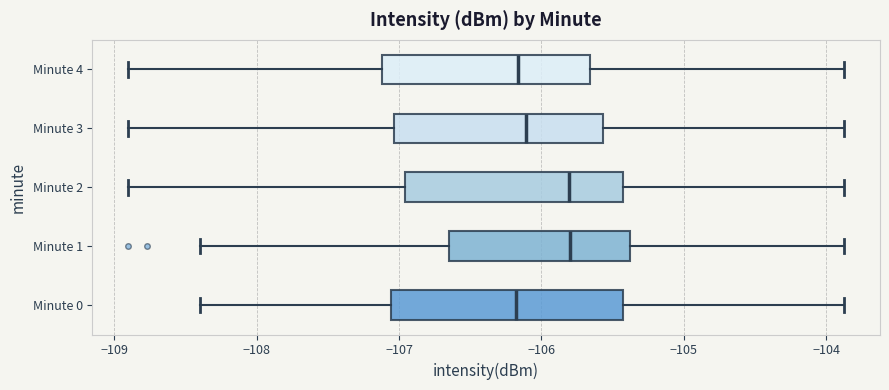

Reading bottom to top, read every box against the x-axis: the position of its median line, the range the box covers, and the ends of its whiskers. The values are not printed on the chart, so give them approximately, as read against the axis.

Minute 0: median -106.2, box -107.1 to -105.4, whiskers -108.4 to -103.9
Minute 1: median -105.8, box -106.6 to -105.4, whiskers -108.4 to -103.9
Minute 2: median -105.8, box -107.0 to -105.4, whiskers -108.9 to -103.9
Minute 3: median -106.1, box -107.0 to -105.6, whiskers -108.9 to -103.9
Minute 4: median -106.2, box -107.1 to -105.7, whiskers -108.9 to -103.9